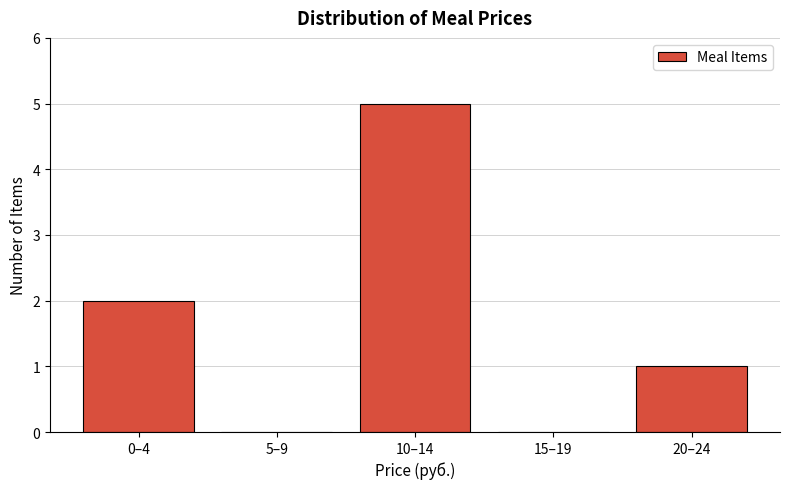

Reading right to left, what are all the values shown in this chart?

20–24=1	15–19=0	10–14=5	5–9=0	0–4=2